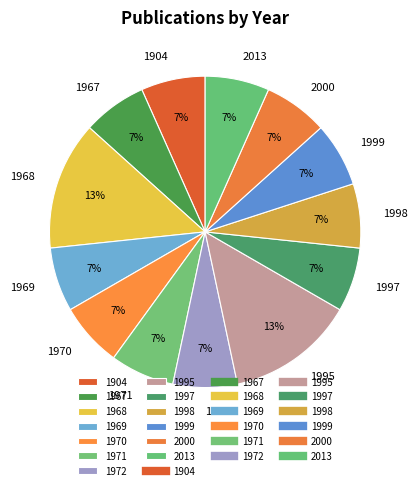

To the nearest percent, what percentage of the pie is 2013?

7%